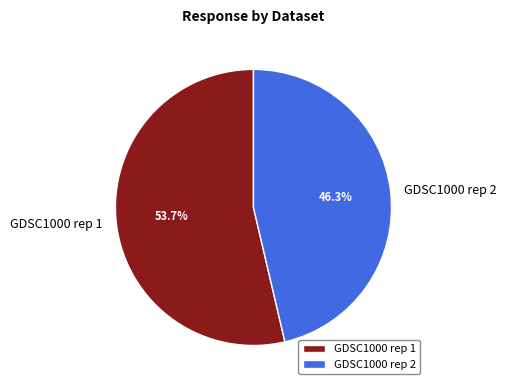

To the nearest percent, what is the difference between the largest and smallest slice percentages?

7%